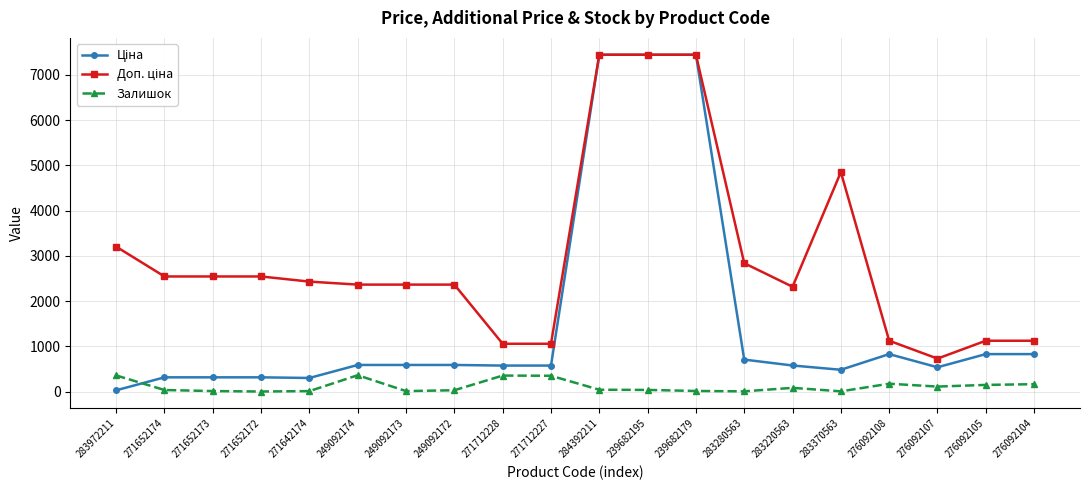

At how many categories does at least one series exceed 2894?

5